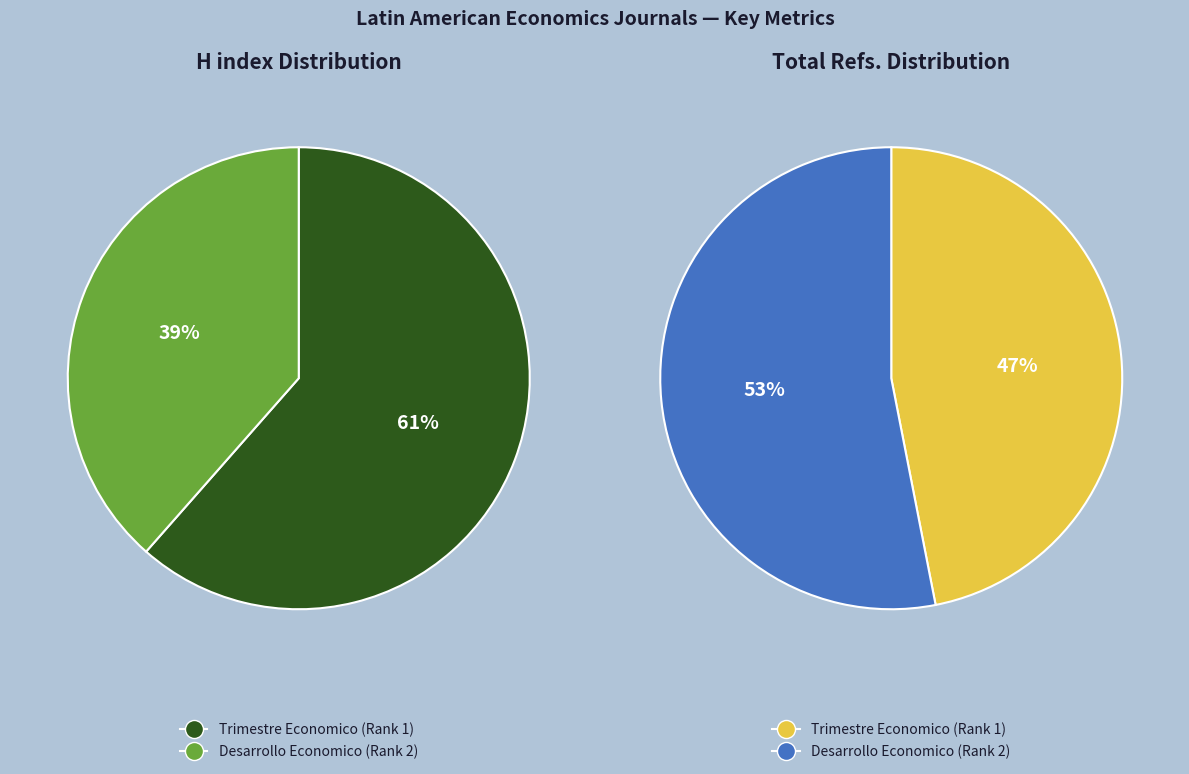

Is there a majority slice in this chart?

Yes